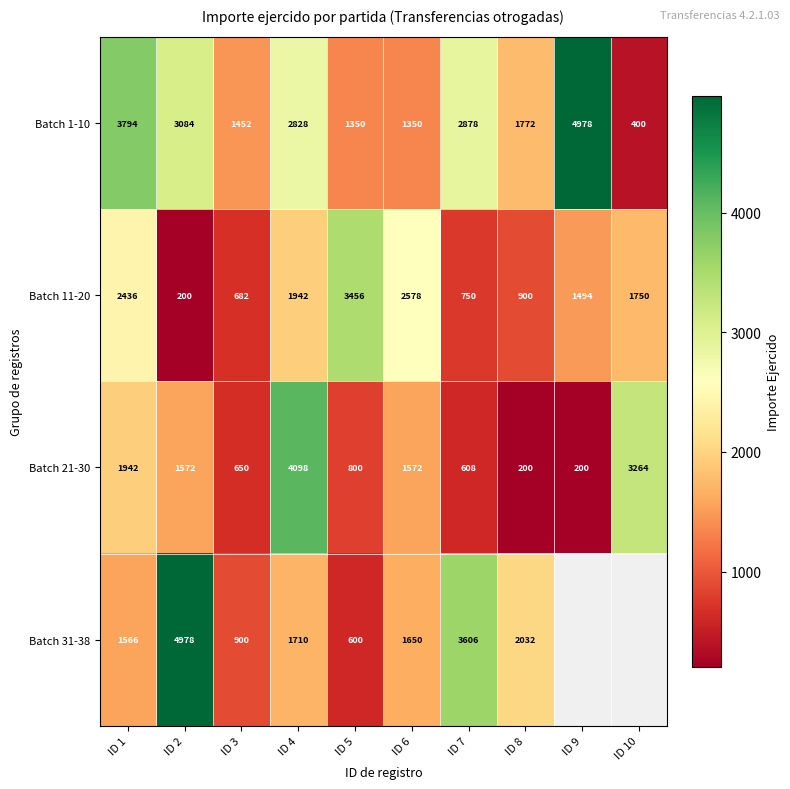

At ID 5, list the series in order from largest to smallest.

Batch 11-20, Batch 1-10, Batch 21-30, Batch 31-38